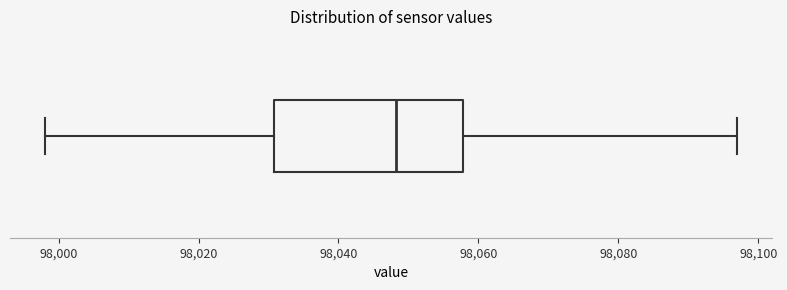

Read this box plot against the x-axis: the position of the median line, the range covered by the box, and the ends of both whiskers. The values are not printed on the chart, so give them approximately, as read against the axis.

median 98048, box 98030 to 98058, whiskers 97998 to 98098